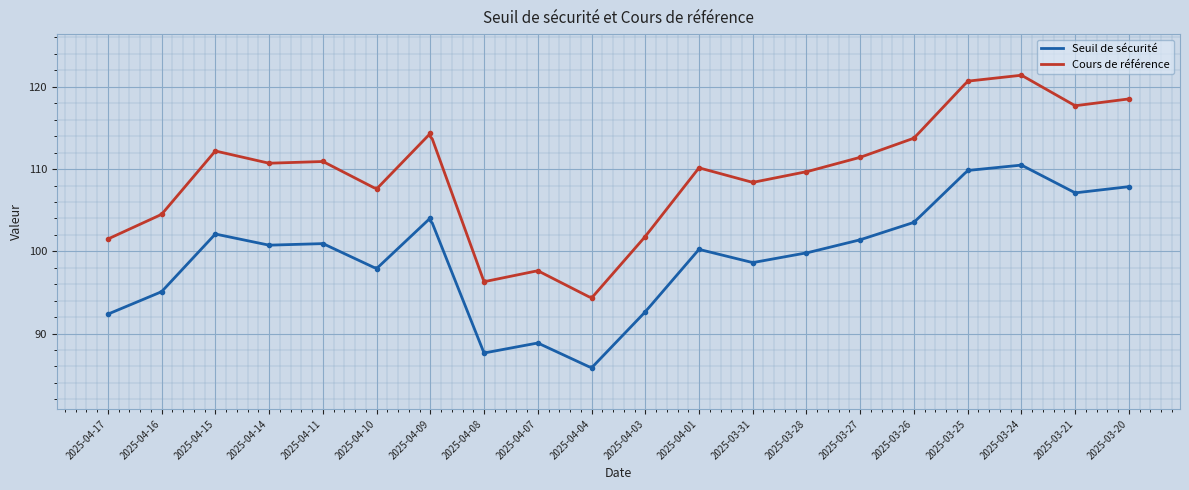

Where does the Cours de référence series first go above 110?

2025-04-15